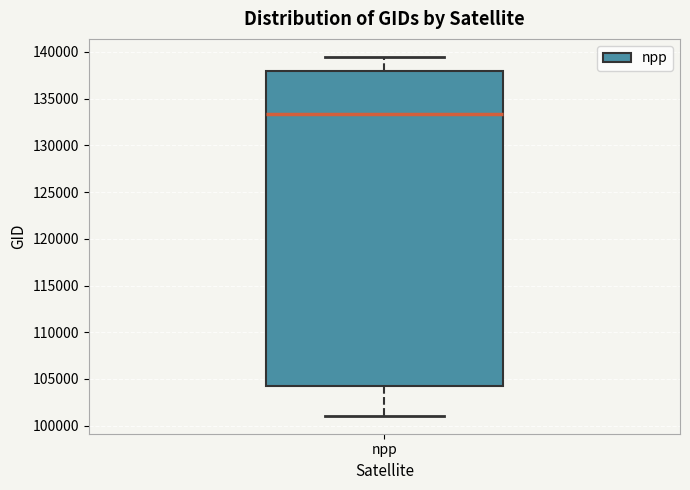

Where is the upper edge of the box for npp on the y-axis? The values are not printed on the chart, so give them approximately, as read against the axis.

138000